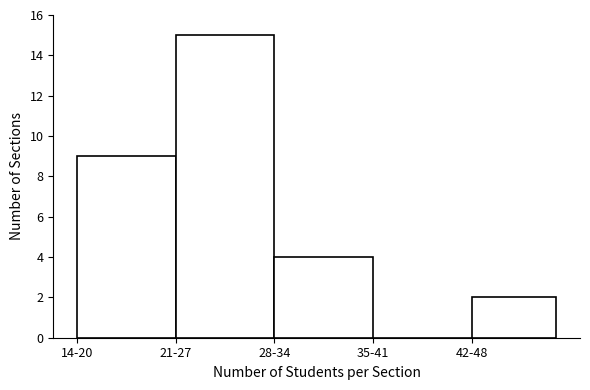

Reading left to right, list all the values displayed in this chart.

14-20=9	21-27=15	28-34=4	35-41=0	42-48=2